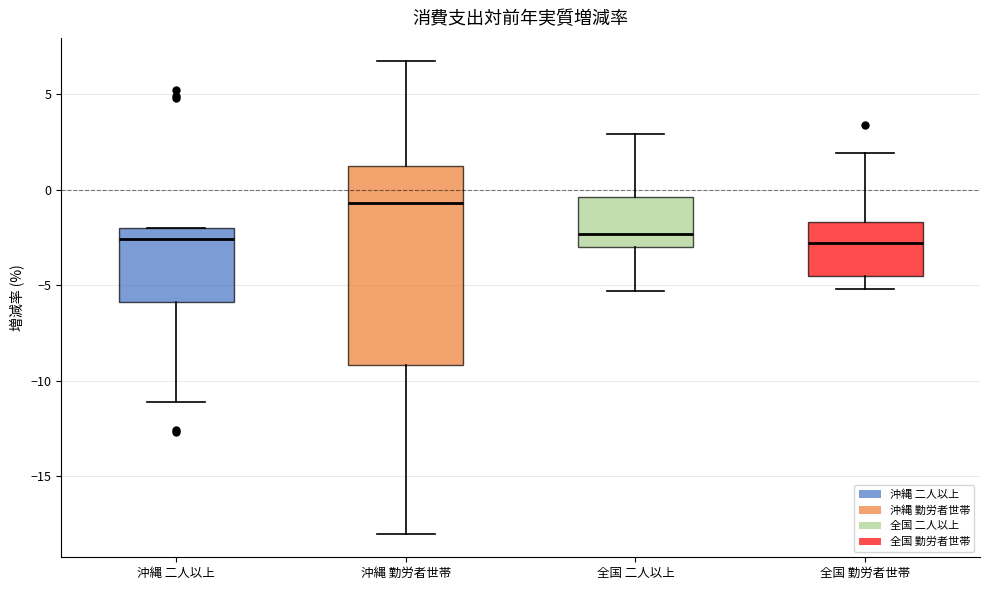

Reading left to right, transcribe this box plot: for each box, give where its median line is, the range the box spans, and where its two whiskers end, as read against the y-axis. The values are not printed on the chart, so give them approximately, as read against the axis.

沖縄 二人以上: median -2.5, box -6.0 to -2.0, whiskers -11.0 to -2.0
沖縄 勤労者世帯: median -0.5, box -9.0 to 1.0, whiskers -18.0 to 6.5
全国 二人以上: median -2.5, box -3.0 to -0.5, whiskers -5.5 to 3.0
全国 勤労者世帯: median -3.0, box -4.5 to -1.5, whiskers -5.0 to 2.0